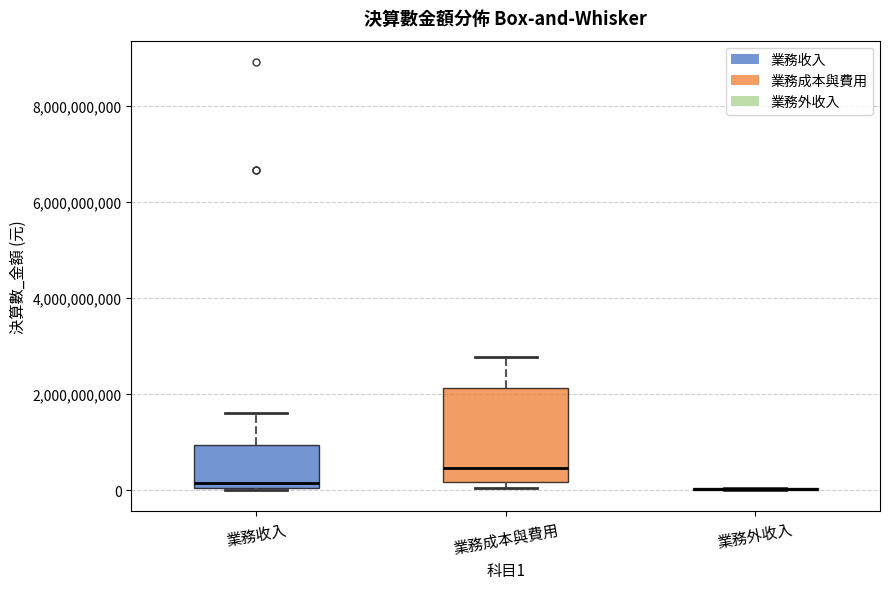

Reading left to right, transcribe this box plot: for each box, give where its median line is, the range the box spans, and where its two whiskers end, as read against the y-axis. The values are not printed on the chart, so give them approximately, as read against the axis.

業務收入: median 200000000, box 0 to 1000000000, whiskers 0 to 1600000000
業務成本與費用: median 400000000, box 200000000 to 2200000000, whiskers 0 to 2800000000
業務外收入: box collapsed to a line at 0, whiskers 0 to 0